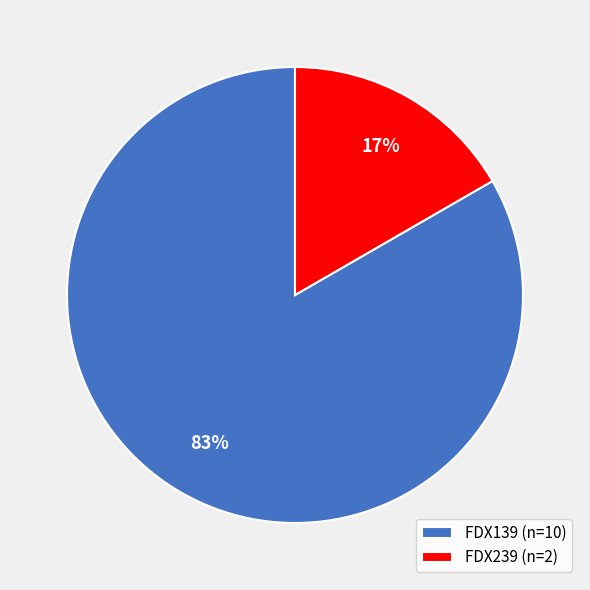

To the nearest percent, what is the average slice percentage?

50%